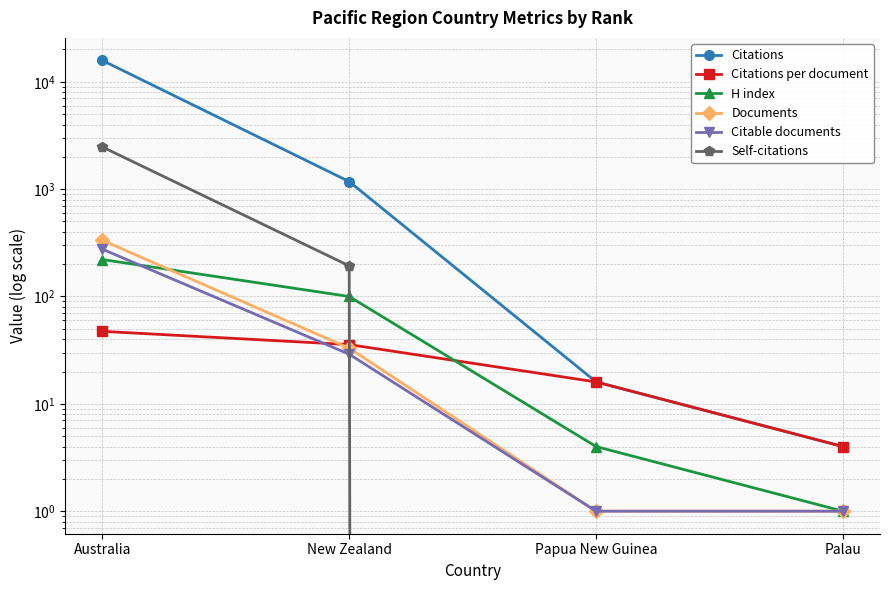

Between Australia and Palau, which series saw the biggest shift?

Citations